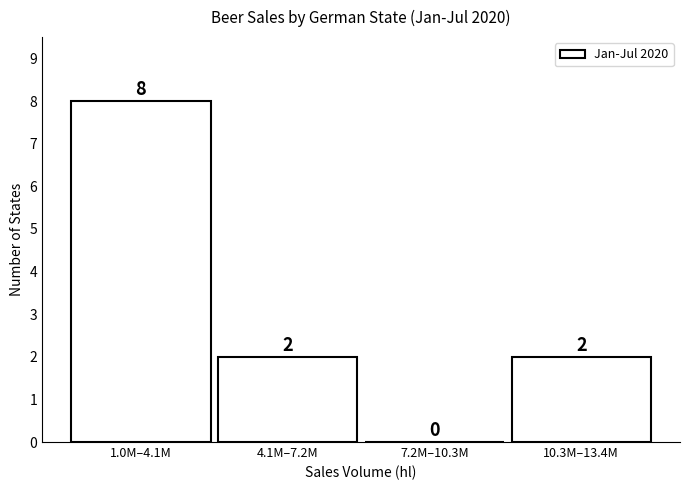

Reading right to left, transcribe all the data shown in this chart.

10.3M–13.4M=2	7.2M–10.3M=0	4.1M–7.2M=2	1.0M–4.1M=8